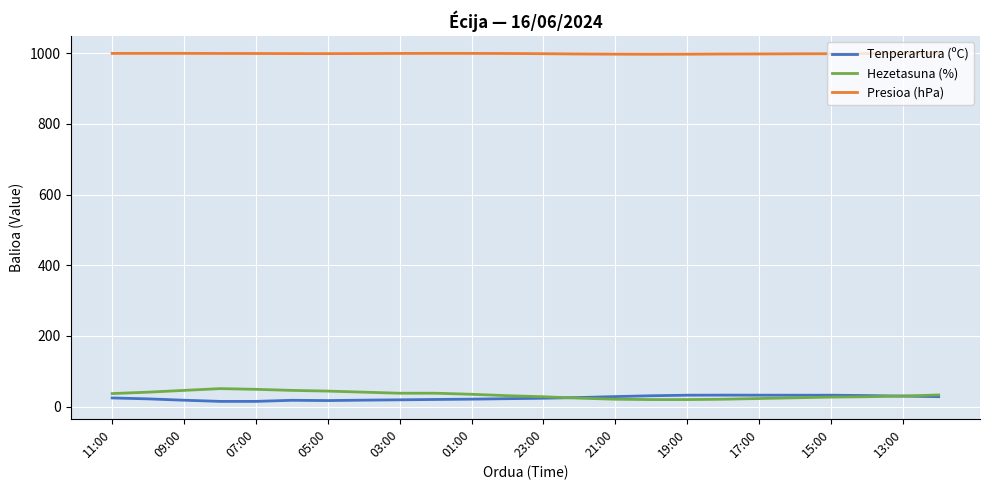

Which series has the largest total across all categories?

Presioa (hPa)